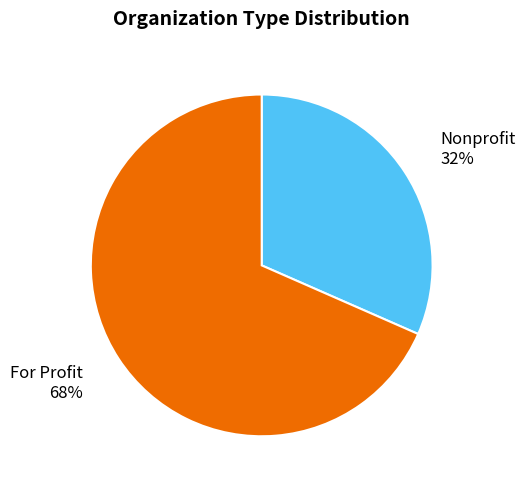

Does any single category account for the majority?

Yes